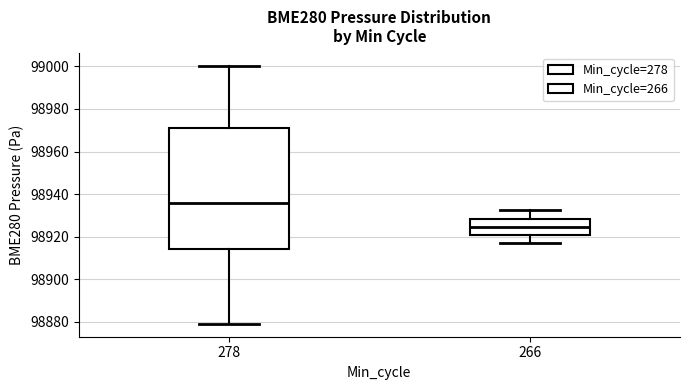

Where does the upper whisker of the box at x = 266 end on the y-axis? The values are not printed on the chart, so give them approximately, as read against the axis.

98932